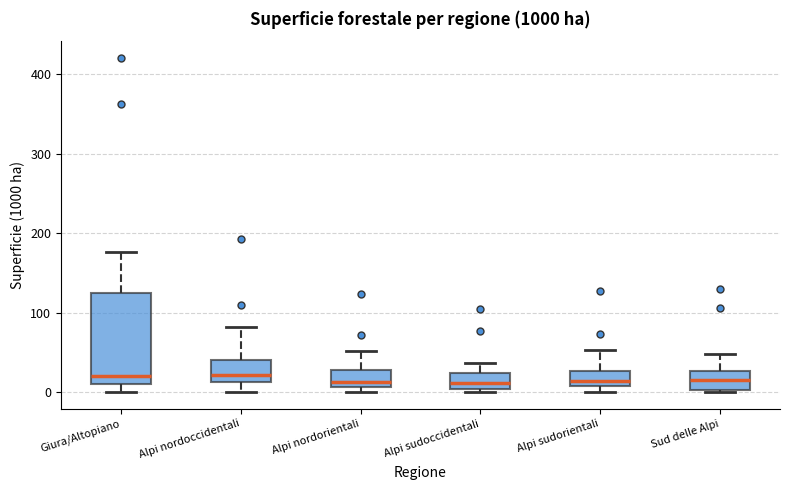

Reading left to right, transcribe this box plot: for each box, give where its median line is, the range the box spans, and where its two whiskers end, as read against the y-axis. The values are not printed on the chart, so give them approximately, as read against the axis.

Giura/Altopiano: median 20, box 10 to 130, whiskers 0 to 180
Alpi nordoccidentali: median 20, box 10 to 40, whiskers 0 to 80
Alpi nordorientali: median 10 (just above the box's lower edge), box 10 to 30, whiskers 0 to 50
Alpi sudoccidentali: median 10, box 0 to 20, whiskers 0 (just below the box's lower edge) to 40
Alpi sudorientali: median 10 (inside the box), box 10 to 30, whiskers 0 to 50
Sud delle Alpi: median 20, box 0 to 30, whiskers 0 to 50